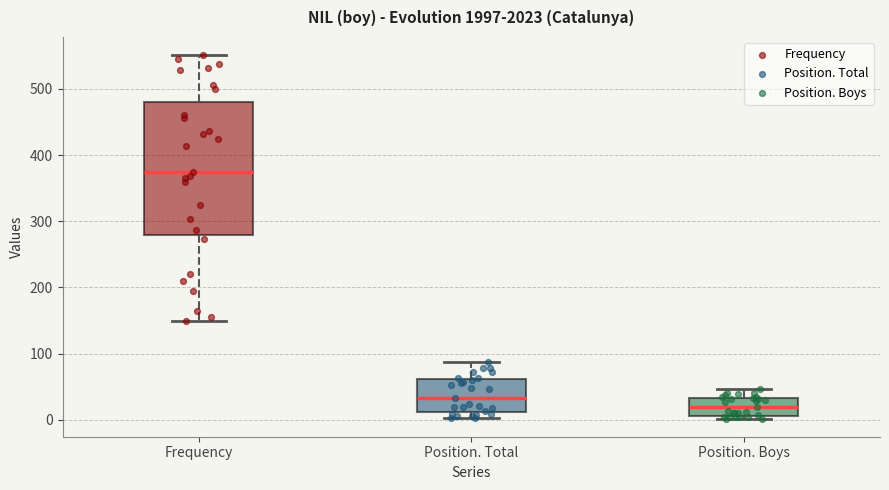

Which box is the tallest, from its lower edge to its upper edge?

Frequency